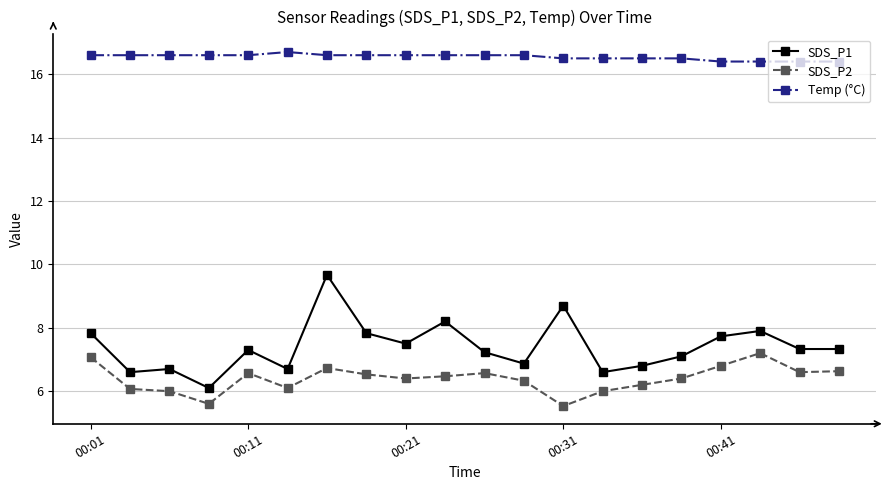

List the series in order of their peak value, highest first.

Temp (°C), SDS_P1, SDS_P2